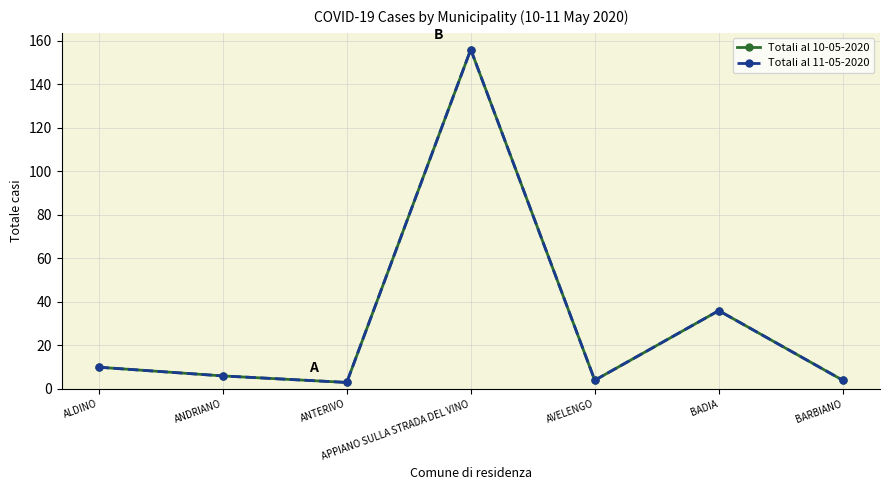

Is this an area chart (filled region under the line)?

No